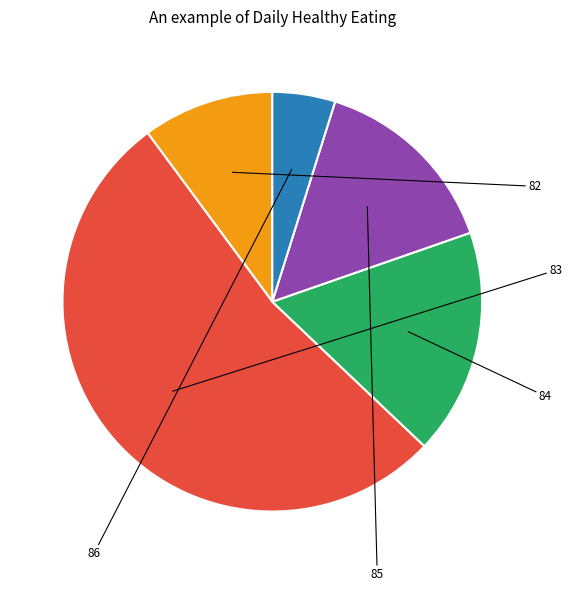

Count the number of slices in the pie.

5